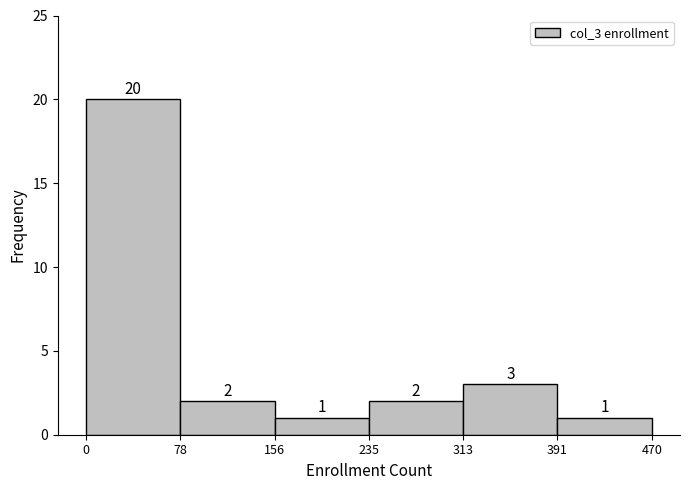

Reading left to right, list every bar in this chart as the range it spans on the x-axis followed by its height.

0 to 78: 20
78 to 156: 2
156 to 235: 1
235 to 313: 2
313 to 391: 3
391 to 470: 1